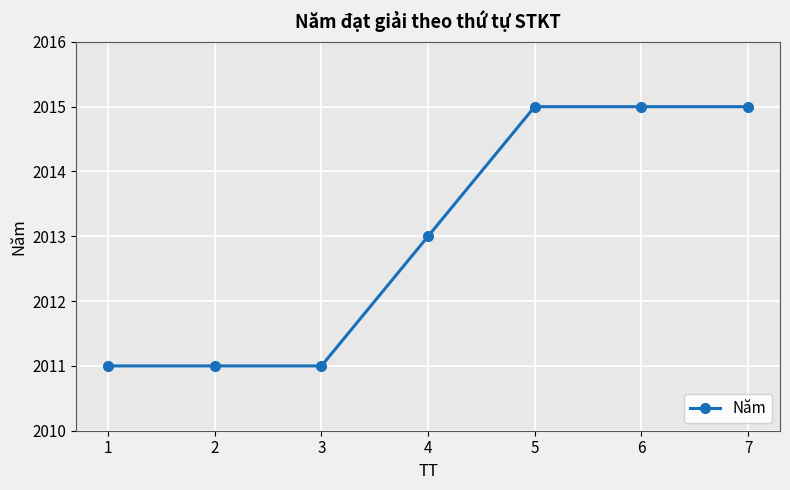

How many series are shown in this chart?

1